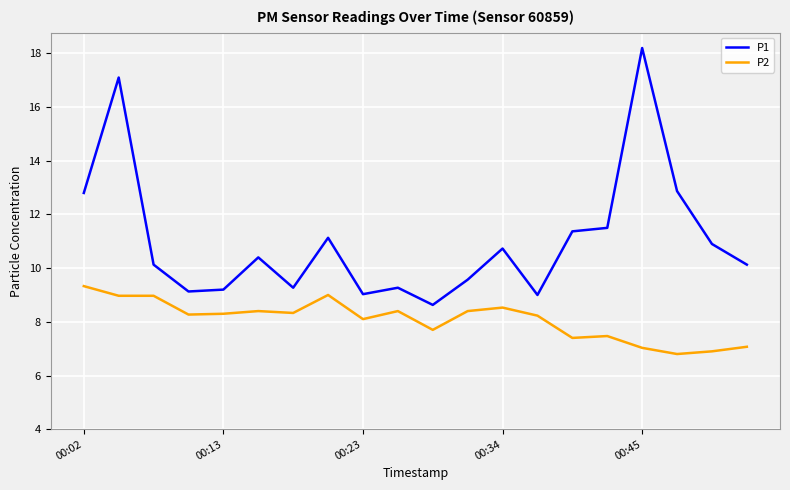

Which series has the largest total across all categories?

P1